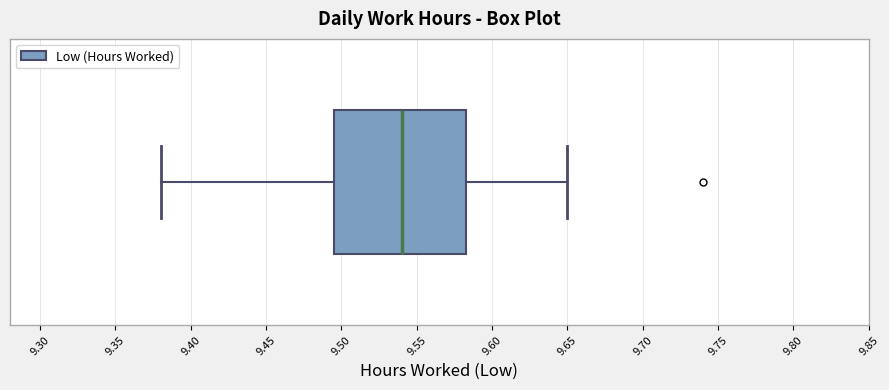

Read this box plot against the x-axis: the position of the median line, the range covered by the box, and the ends of both whiskers. The values are not printed on the chart, so give them approximately, as read against the axis.

median 9.540, box 9.495 to 9.585, whiskers 9.380 to 9.650